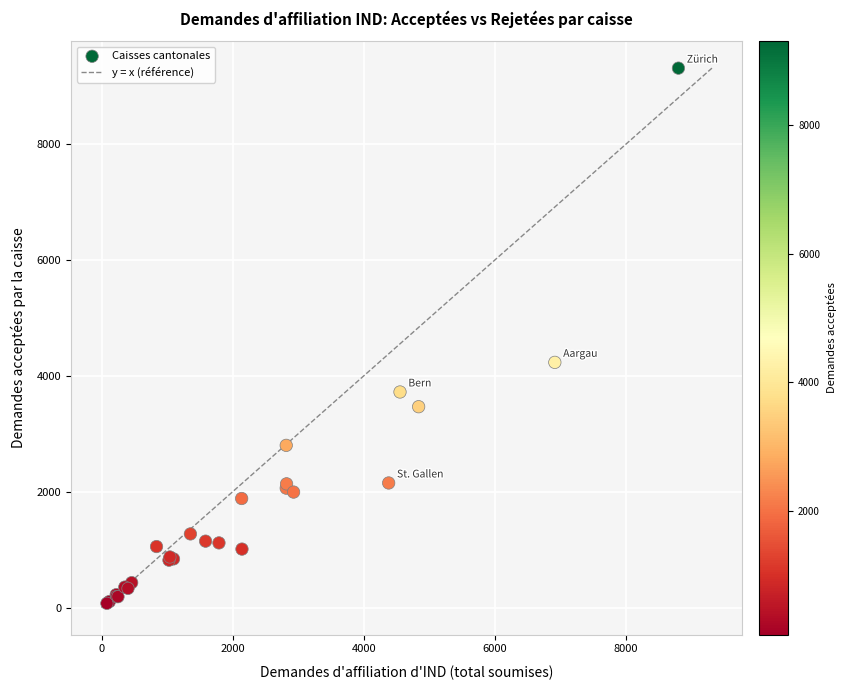

What Y value in the scatter plot is closest to 4691?

4232